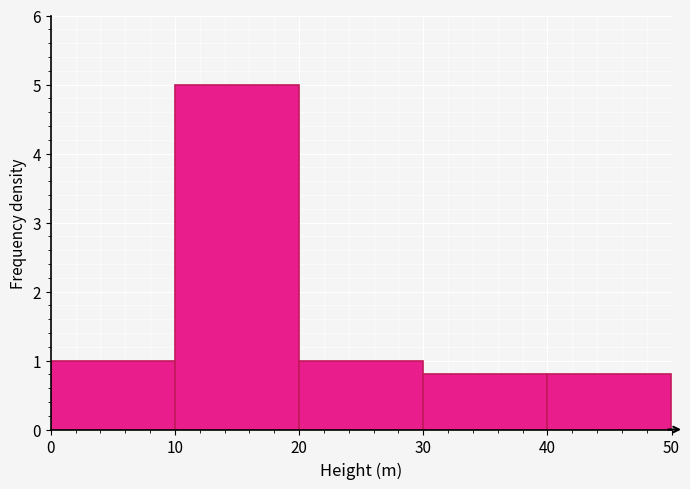

Which range on the x-axis has the tallest bar?

10 to 20